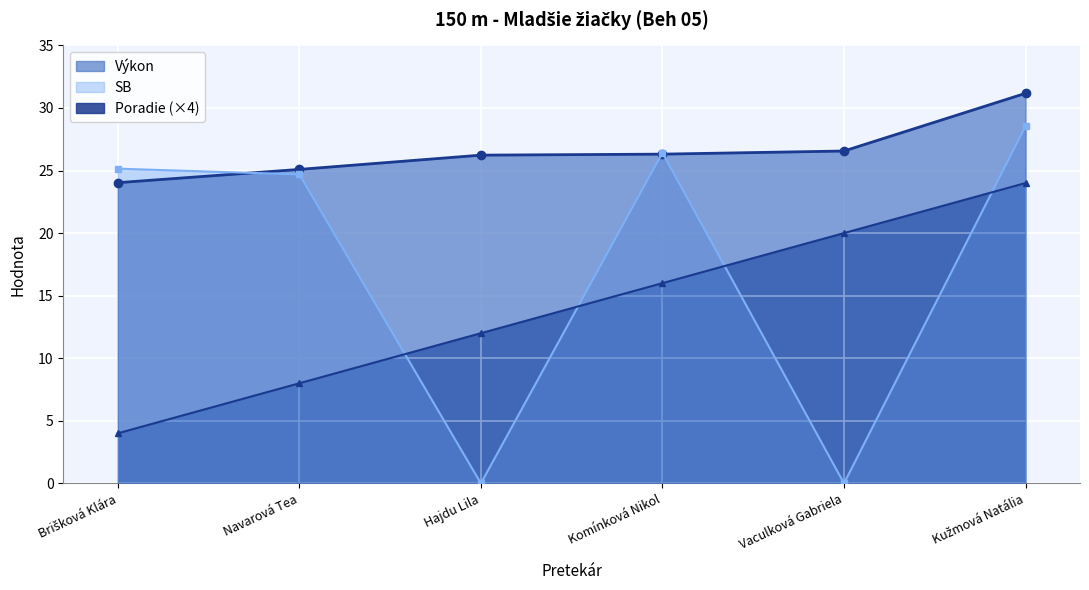

True or false: SB and Výkon intersect in this chart.

True